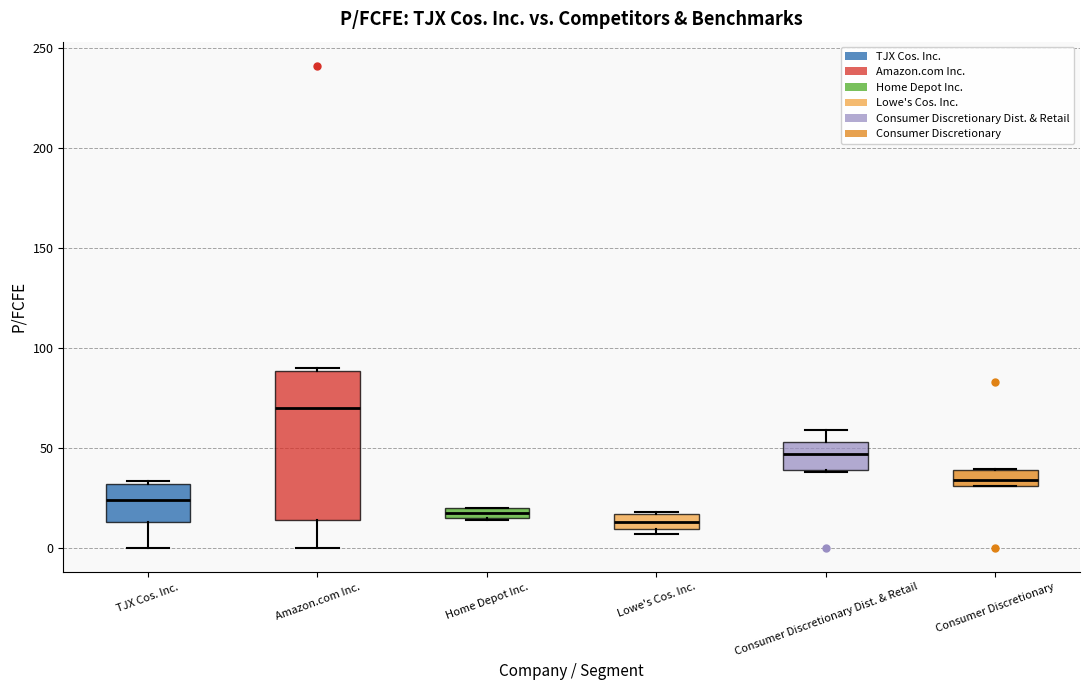

Where does the upper whisker of the box for Consumer Discretionary Dist. & Retail end on the y-axis? The values are not printed on the chart, so give them approximately, as read against the axis.

60